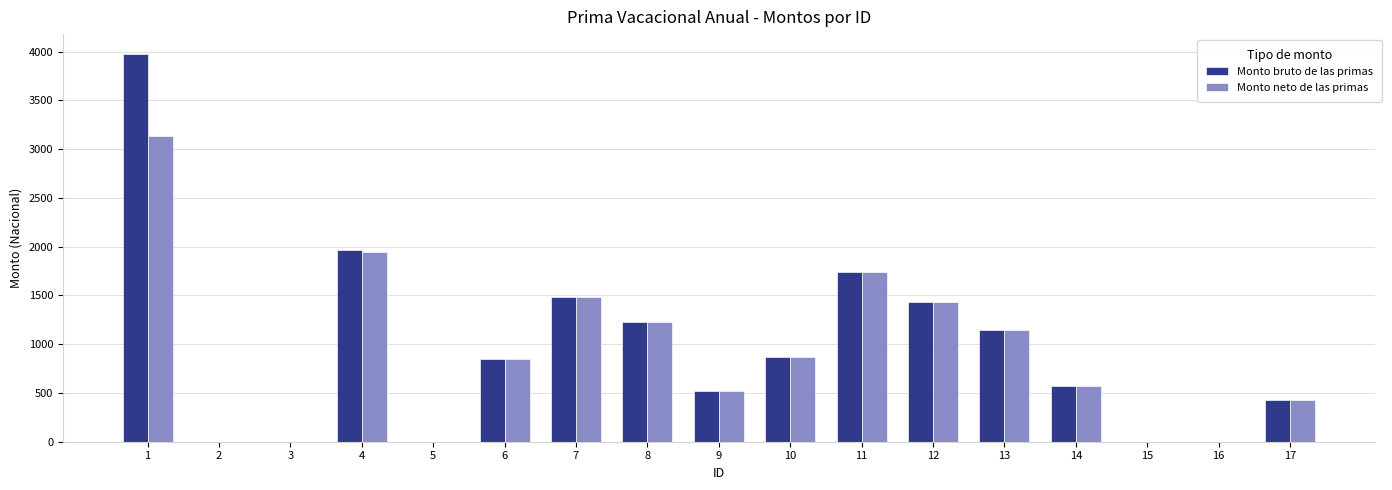

What is the total value across all series at 11?

3474.2